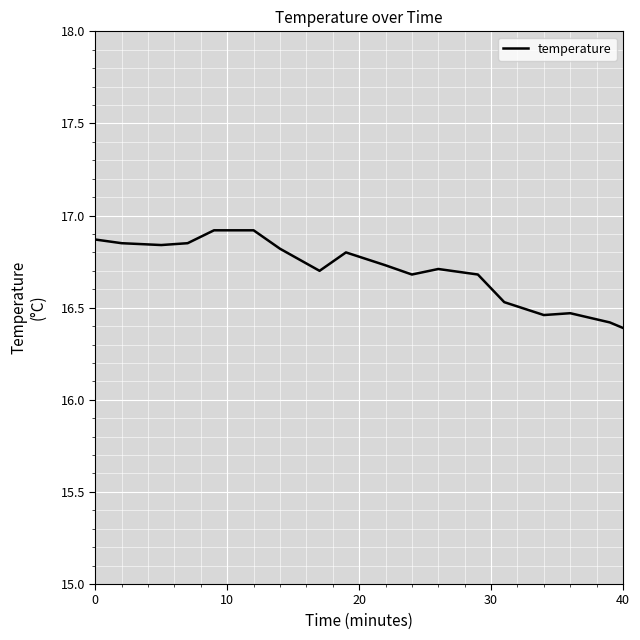

What is the difference between the maximum and minimum values?

0.6